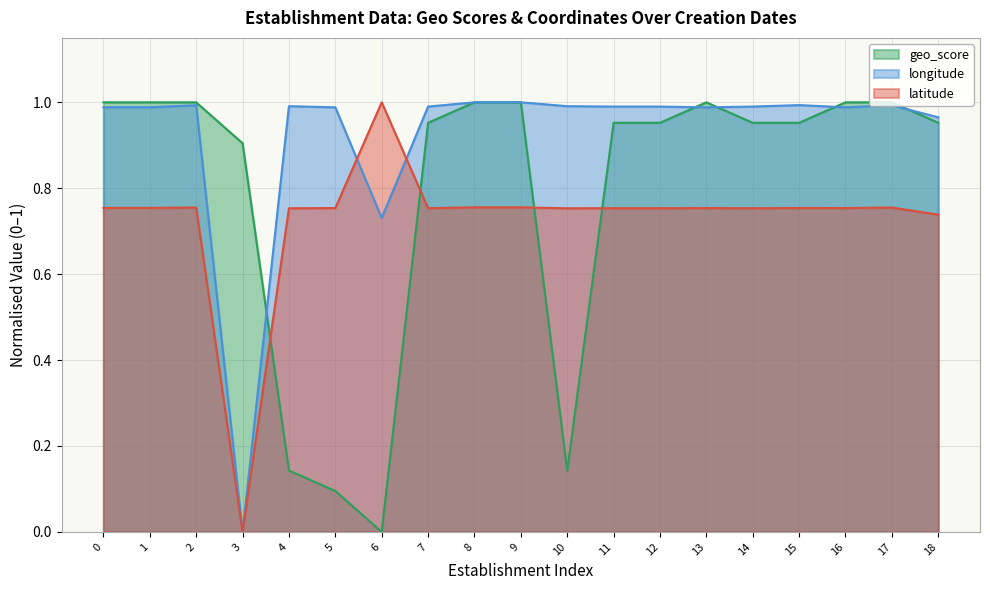

Which category has the lowest value in the geo_score series?

6